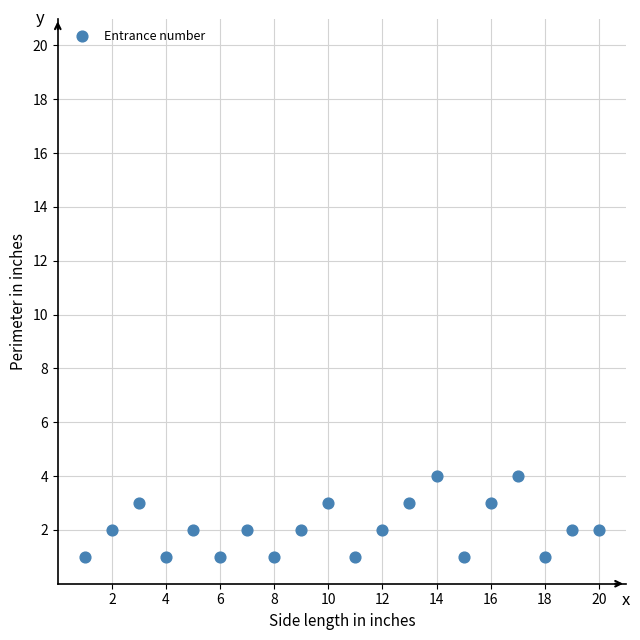

What is the range of X values (max minus min)?

19